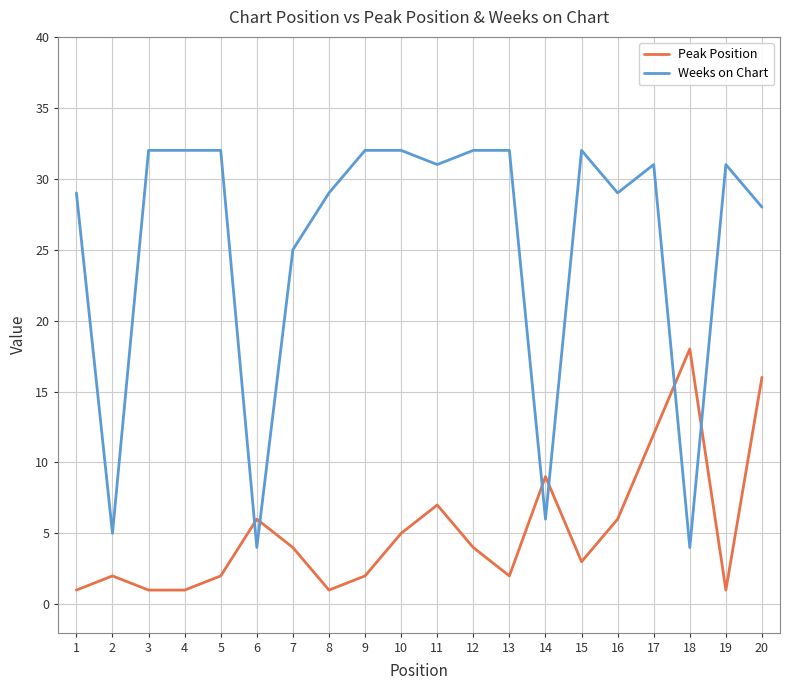

What is the greatest value displayed?

32